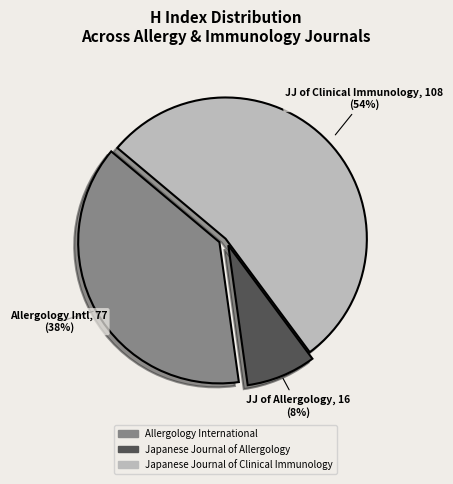

To the nearest percent, what percentage of the pie is Allergology International?

38%